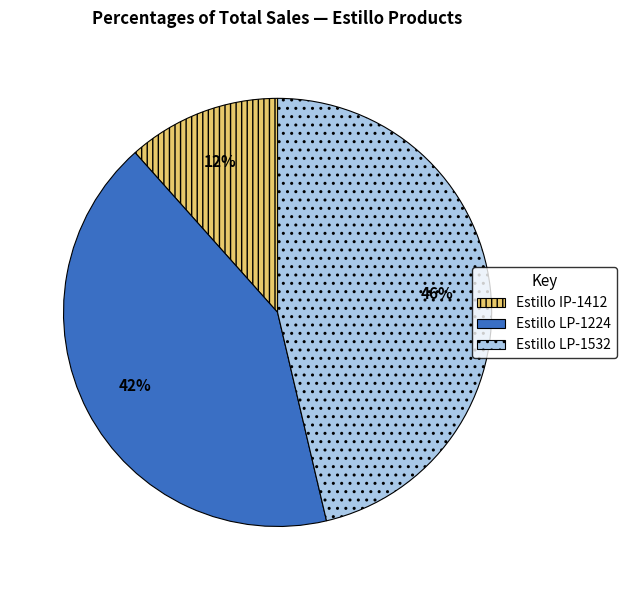

To the nearest percent, what is the average slice percentage?

33%